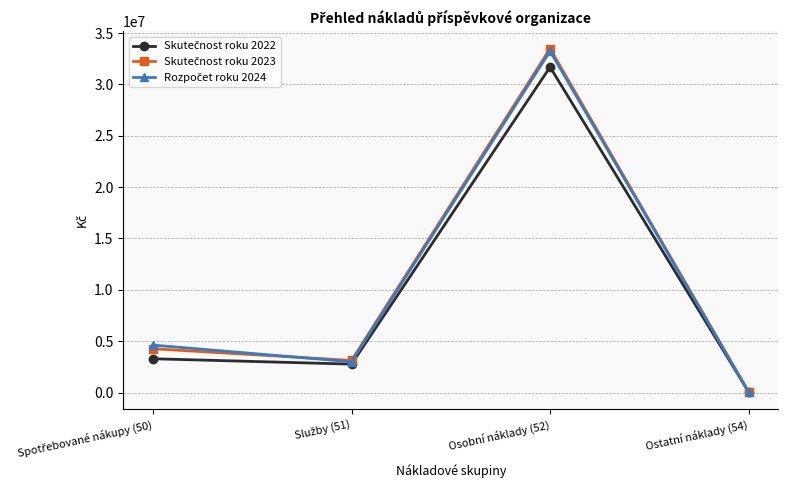

At which category does the chart reach its peak across all series?

Osobní náklady (52)